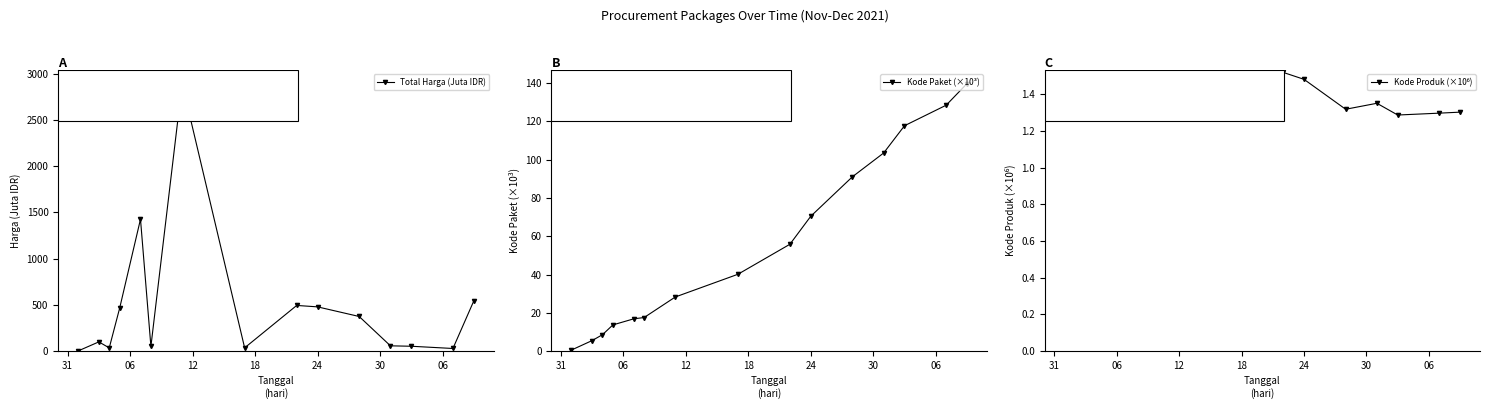

Is this an area chart (filled region under the line)?

No